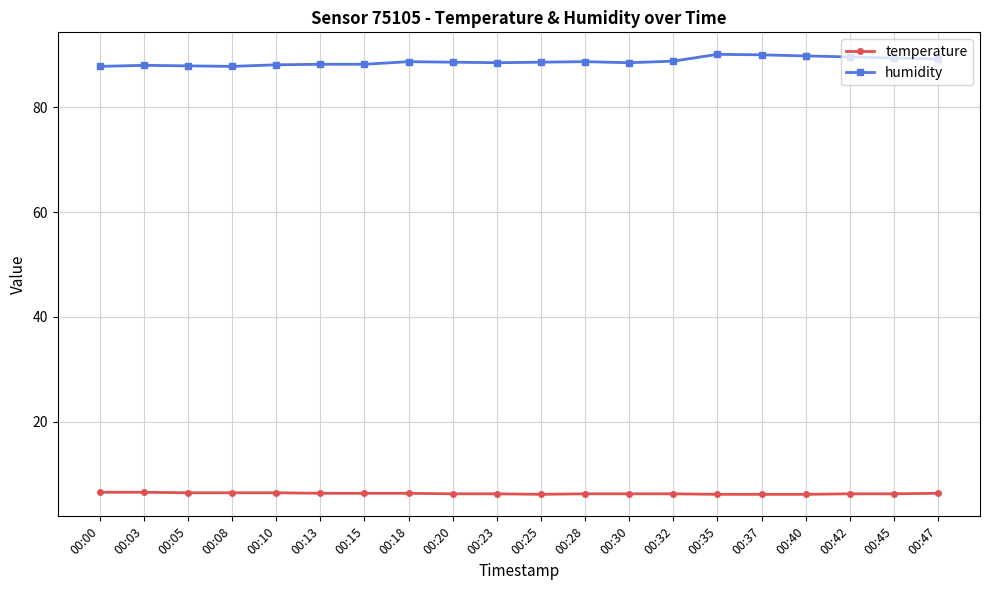

Is the value of temperature at 00:00 greater than the value of humidity at 00:08?

No